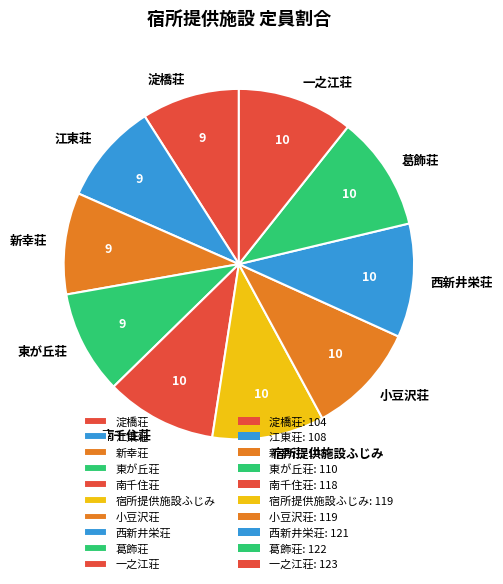

Does 葛飾荘 represent more than half of the total?

No